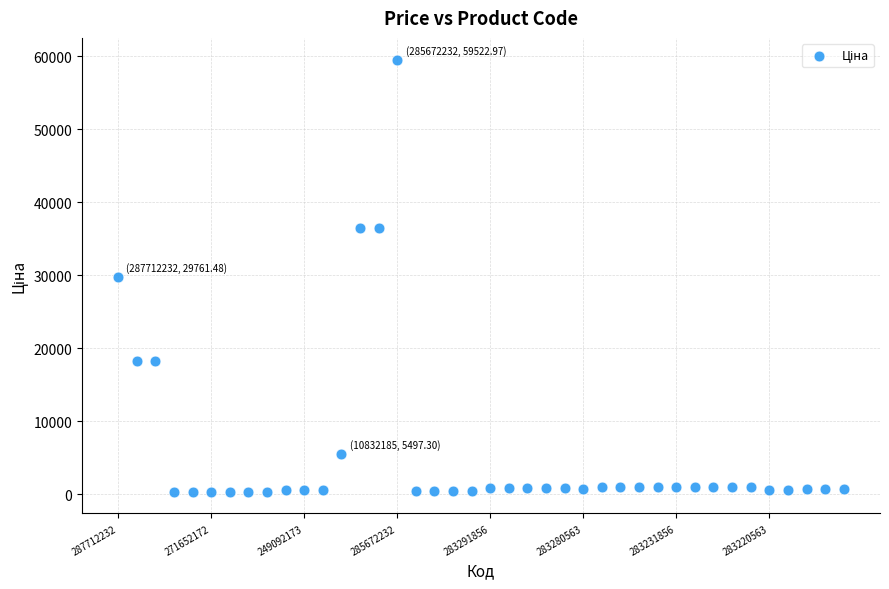

What is the range of Y values (max minus min)?

59222.3